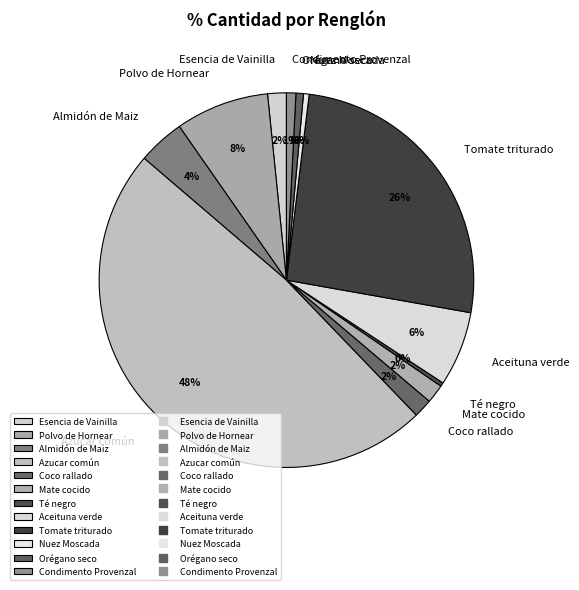

What is the largest slice in the pie chart?

Azucar común